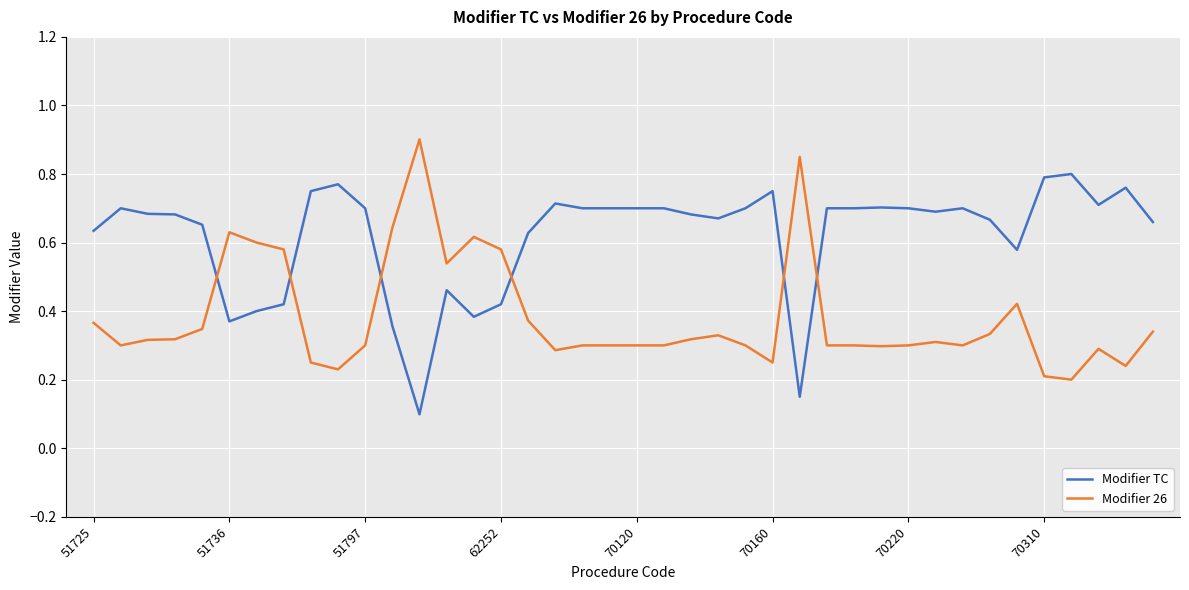

Count the number of data series in this chart.

2